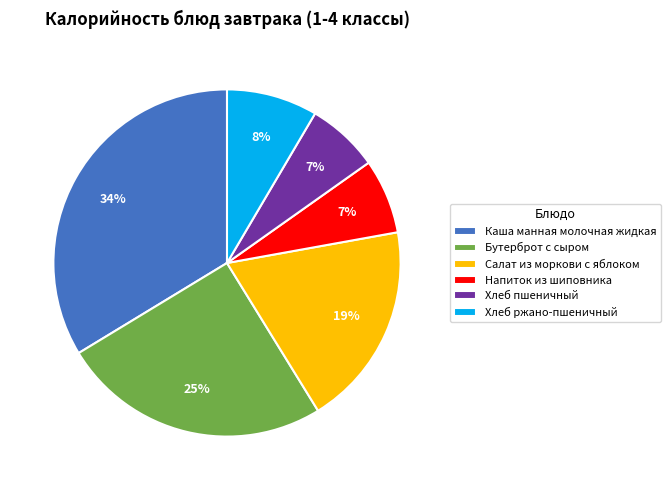

What is the ratio of the value at Хлеб пшеничный to the value at Напиток из шиповника?

1.0